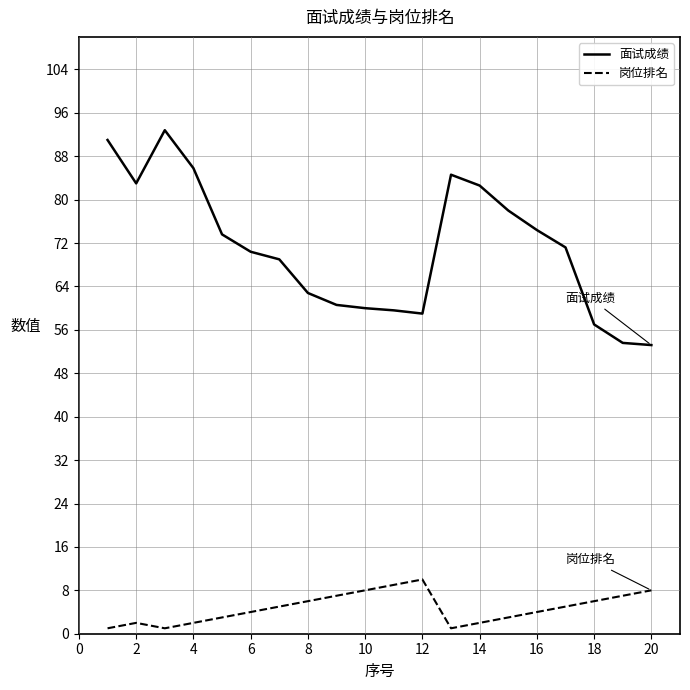

What is the sum of all 面试成绩 values?

1422.2